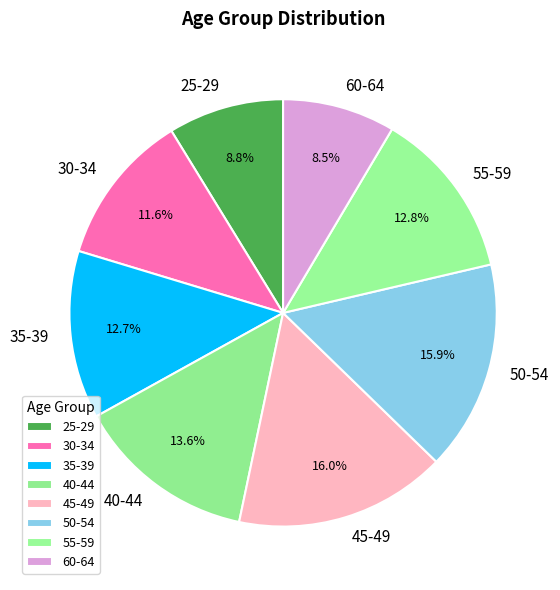

True or false: 40-44 accounts for 14% of the total.

True